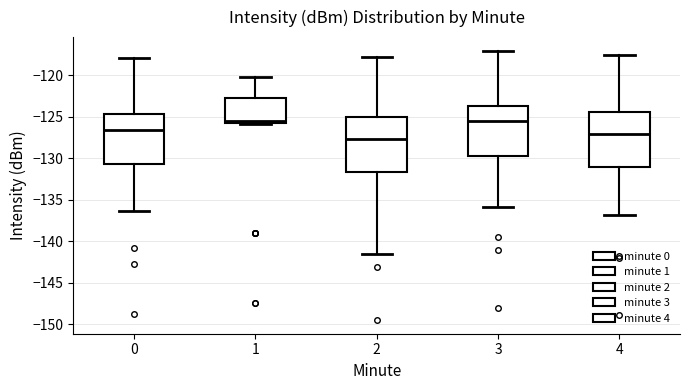

Reading left to right, transcribe this box plot: for each box, give where its median line is, the range the box spans, and where its two whiskers end, as read against the y-axis. The values are not printed on the chart, so give them approximately, as read against the axis.

0: median -126.5, box -130.5 to -124.5, whiskers -136.5 to -118.0
1: median -125.5, box -126.0 to -123.0, whiskers -126.0 to -120.0
2: median -127.5, box -131.5 to -125.0, whiskers -141.5 to -118.0
3: median -125.5, box -129.5 to -123.5, whiskers -136.0 to -117.0
4: median -127.0, box -131.0 to -124.5, whiskers -137.0 to -117.5